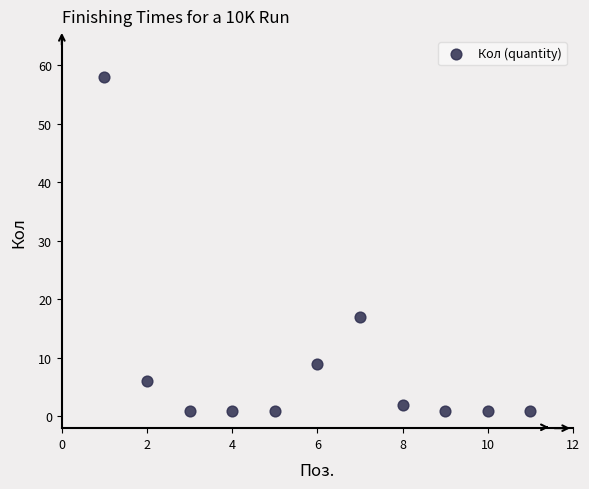

What Y value in the scatter plot is closest to 29?

17